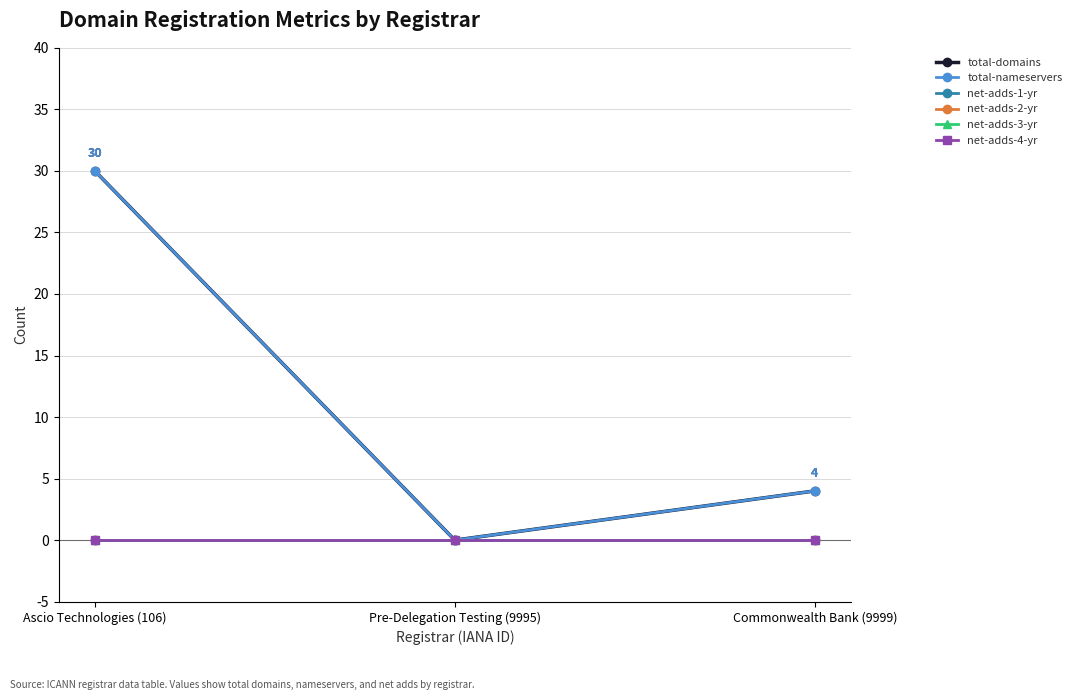

What position from the right is Pre-Delegation Testing (9995)?

2